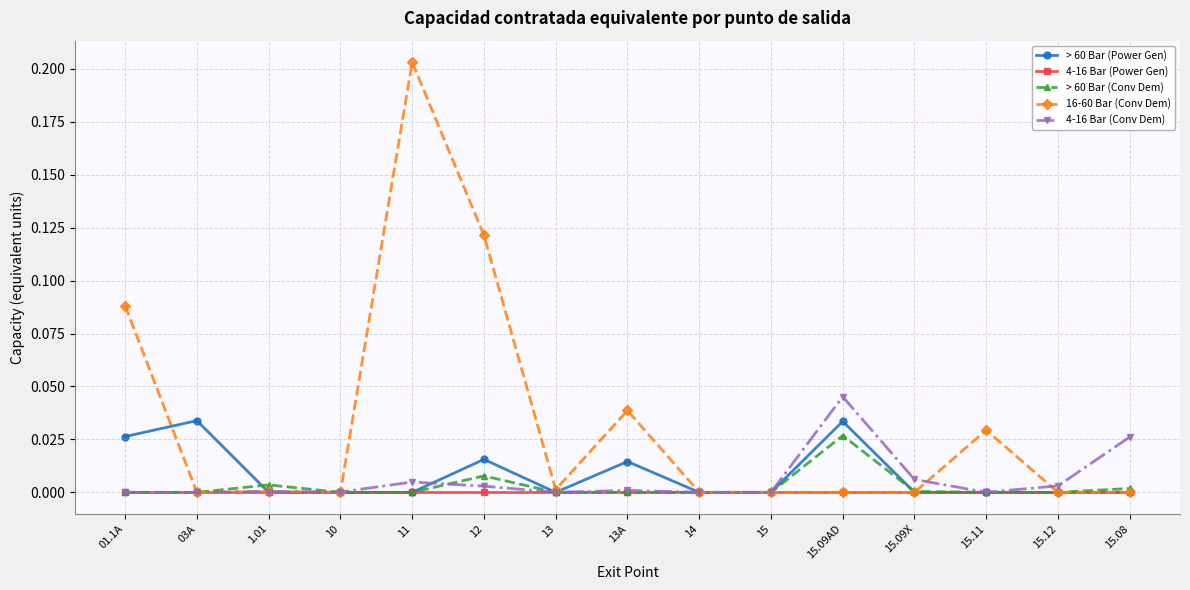

Which series has the largest range (max minus min)?

16-60 Bar (Conv Dem)